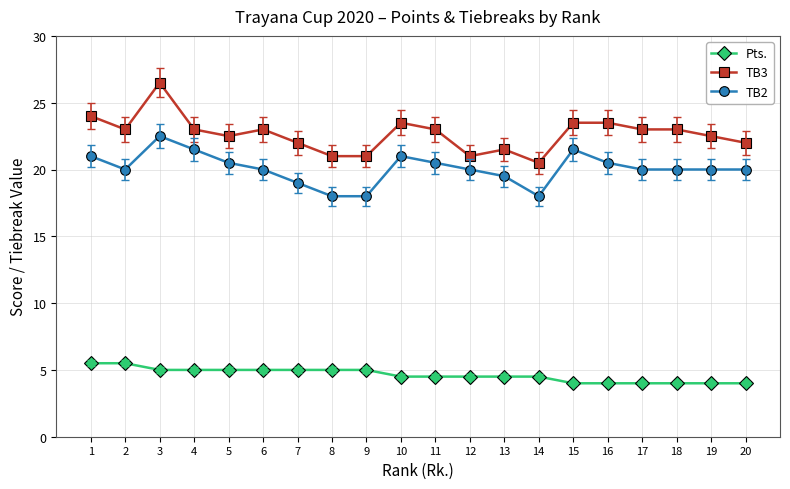

Reading left to right, extract all data points from this chart.

Pts.: 5.5	5.5	5.0	5.0	5.0	5.0	5.0	5.0	5.0	4.5	4.5	4.5	4.5	4.5	4.0	4.0	4.0	4.0	4.0	4.0
TB3: 24.0	23.0	26.5	23.0	22.5	23.0	22.0	21.0	21.0	23.5	23.0	21.0	21.5	20.5	23.5	23.5	23.0	23.0	22.5	22.0
TB2: 21.0	20.0	22.5	21.5	20.5	20.0	19.0	18.0	18.0	21.0	20.5	20.0	19.5	18.0	21.5	20.5	20.0	20.0	20.0	20.0